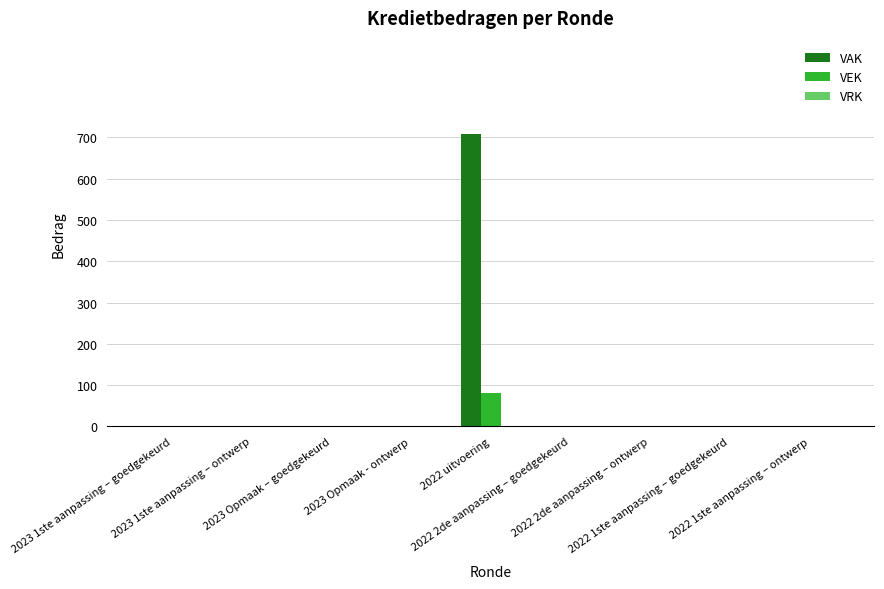

What is the highest value of the VEK series?

80